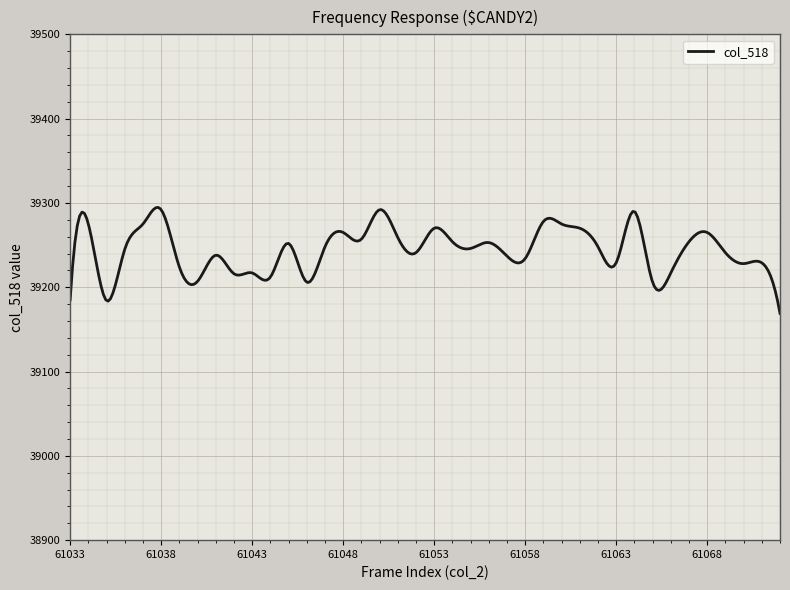

What is the minimum value shown in the chart?

39169.0